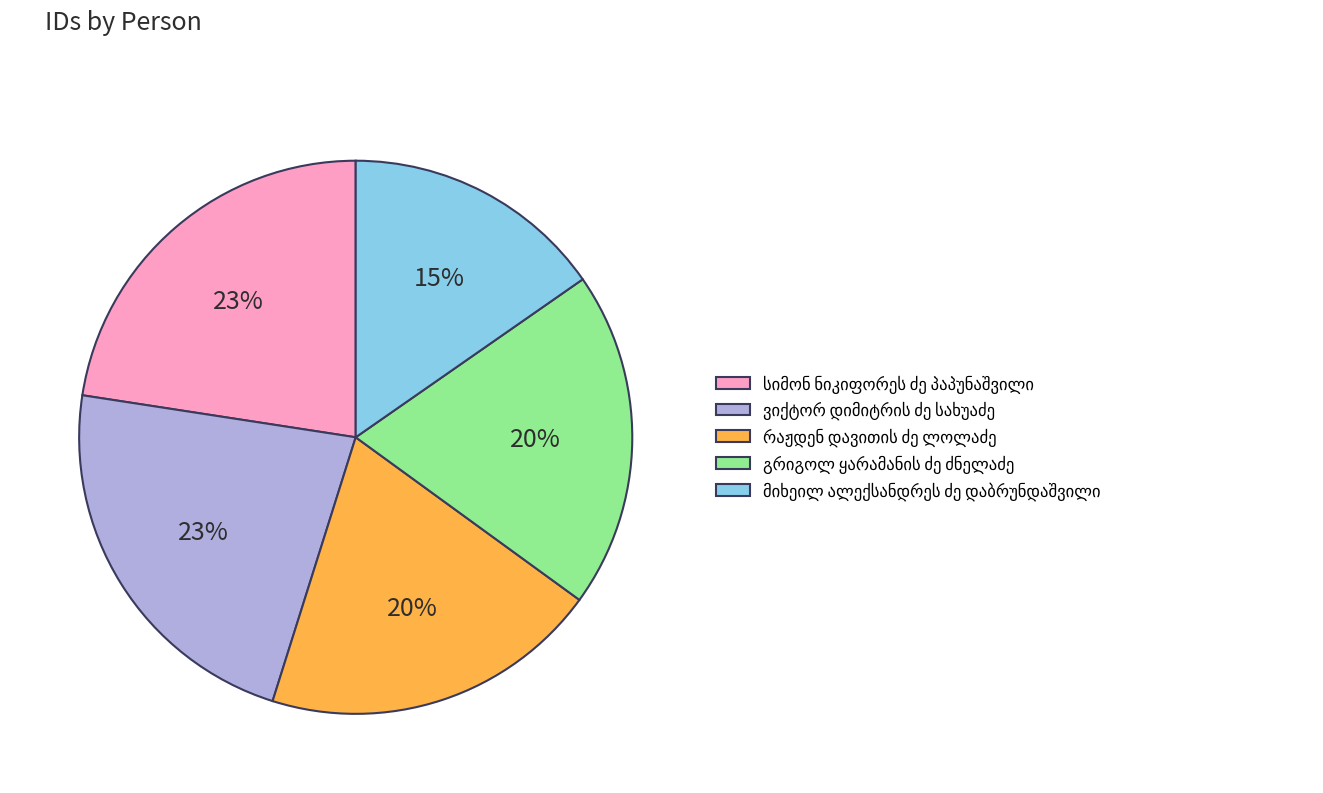

Is there a majority slice in this chart?

No